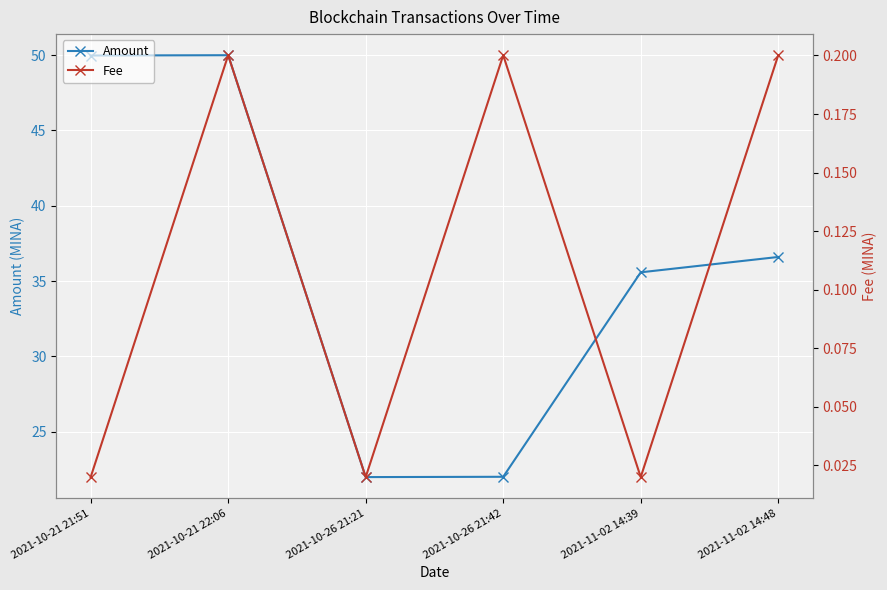

Rank the series by their average value, from lowest to highest.

Fee, Amount